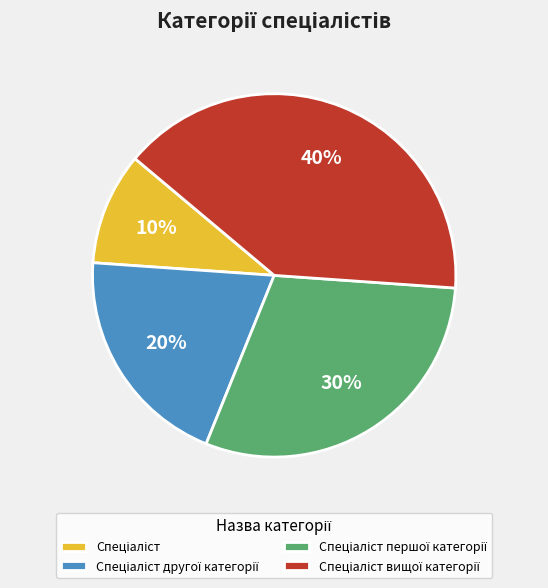

To the nearest percent, what is the average slice percentage?

25%